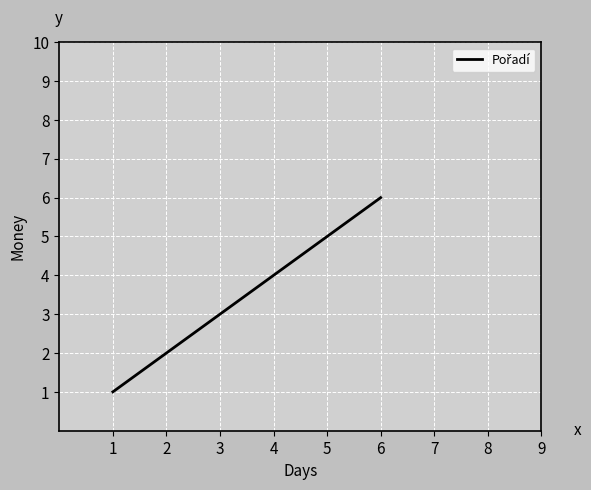

What is the minimum value shown in the chart?

1